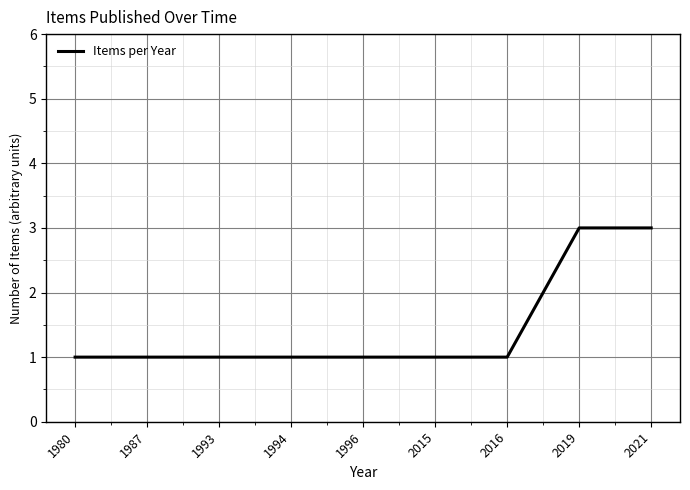

Approximately how many times larger is the value at 1987 compared to 1994?

1.0